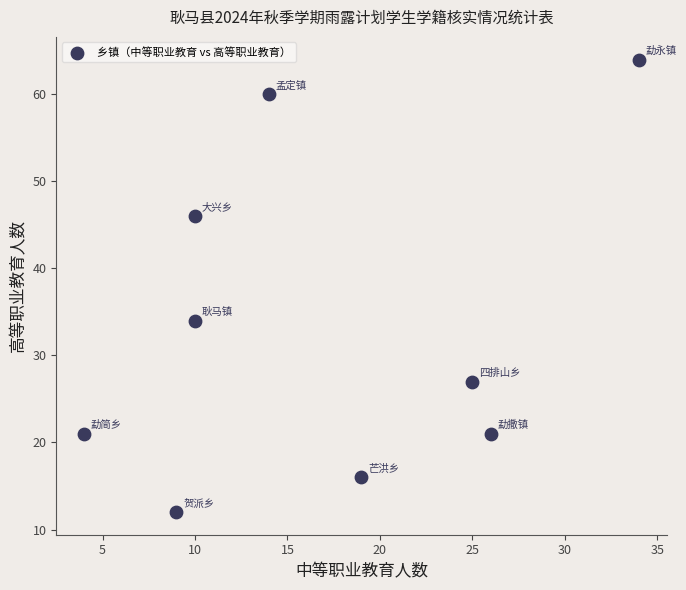

What Y value in the scatter plot is closest to 38?

34